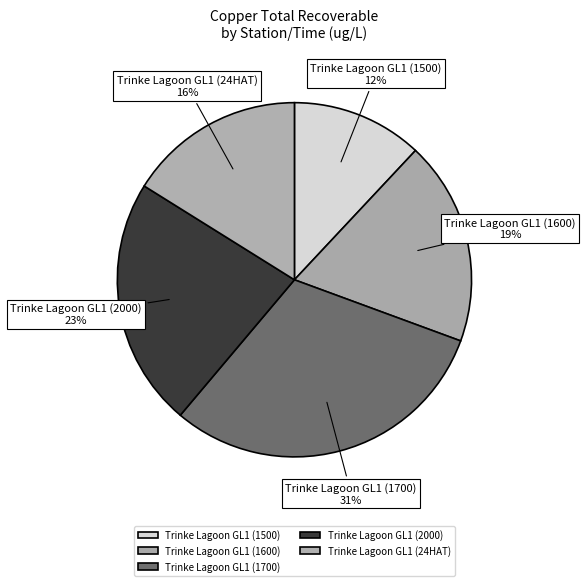

How many segments does this pie chart have?

5